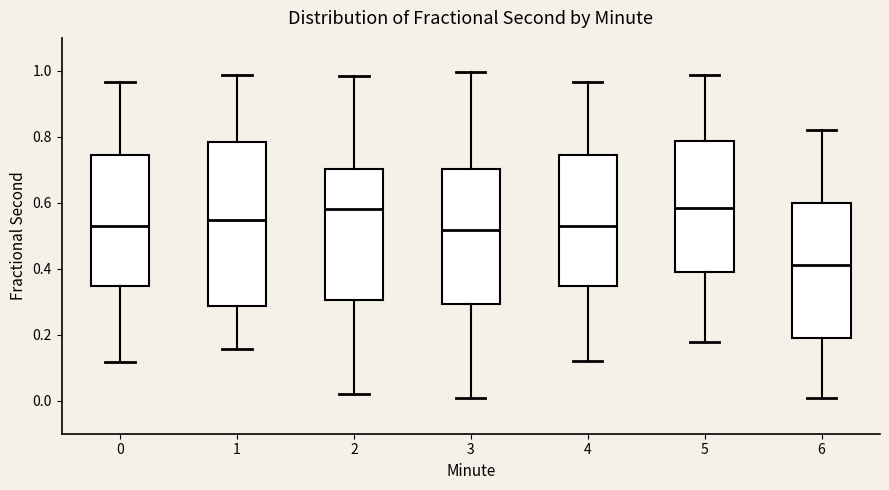

Where is the upper edge of the box at x = 3 on the y-axis? The values are not printed on the chart, so give them approximately, as read against the axis.

0.70